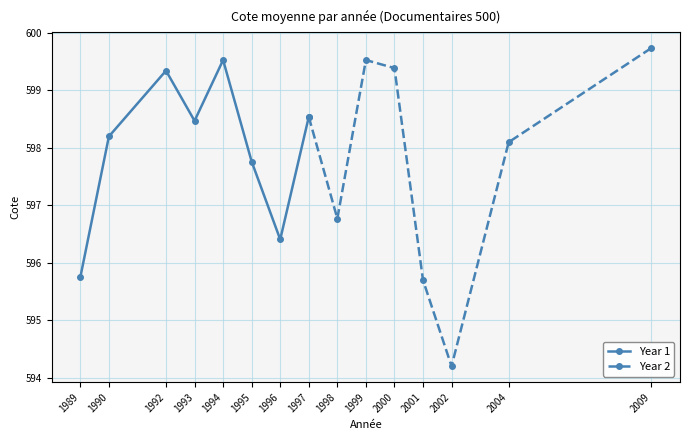

What is the difference between the maximum and minimum values in the Year 2 series?

5.5